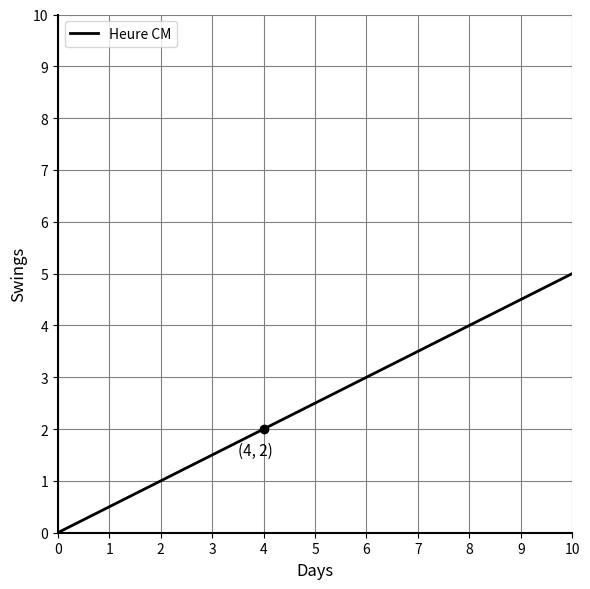

True or false: the data shows 1.5 at 3.

True